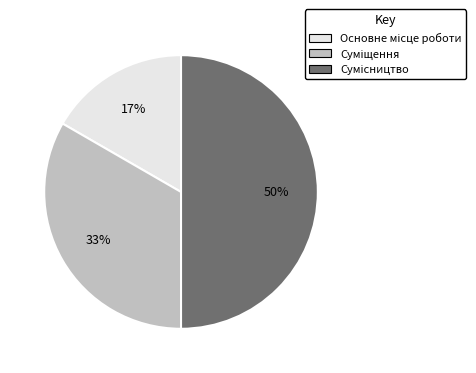

To the nearest percent, what is the average slice percentage?

33%